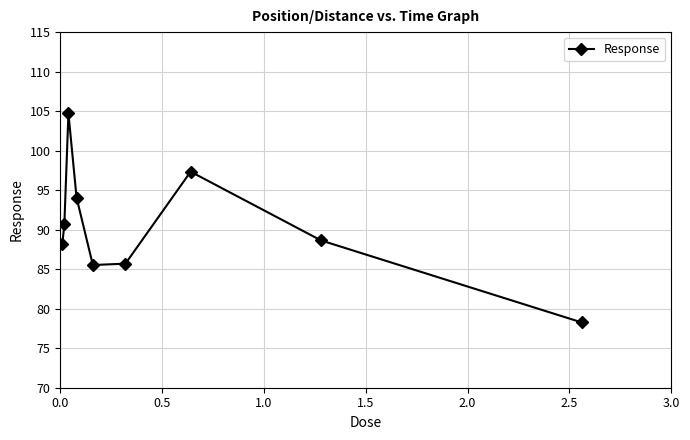

How many interior local peaks (higher than both neighbors) does the data have?

2